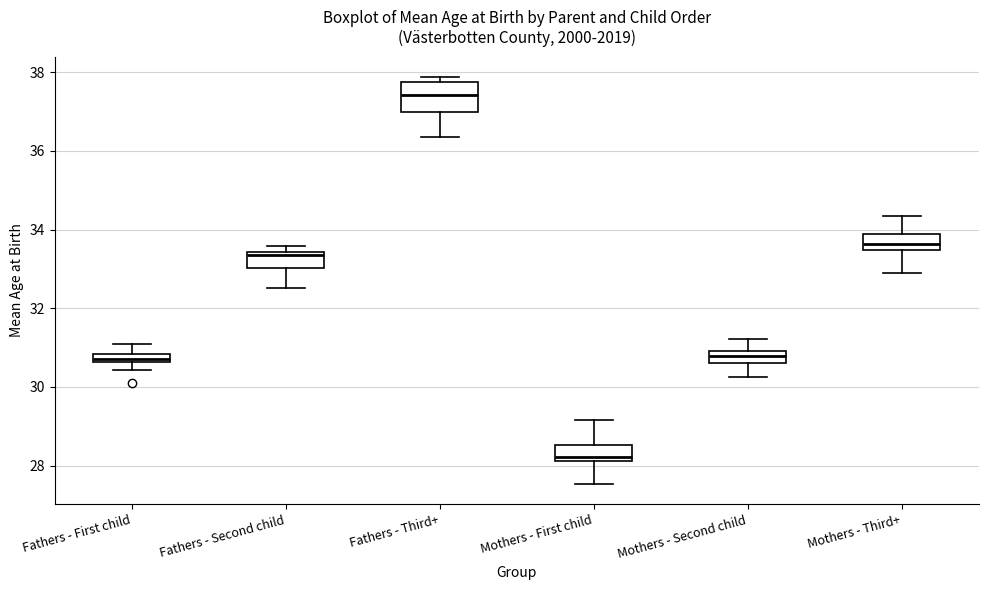

Comparing the boxes themselves (not the whiskers), which one is the tallest?

Fathers - Third+